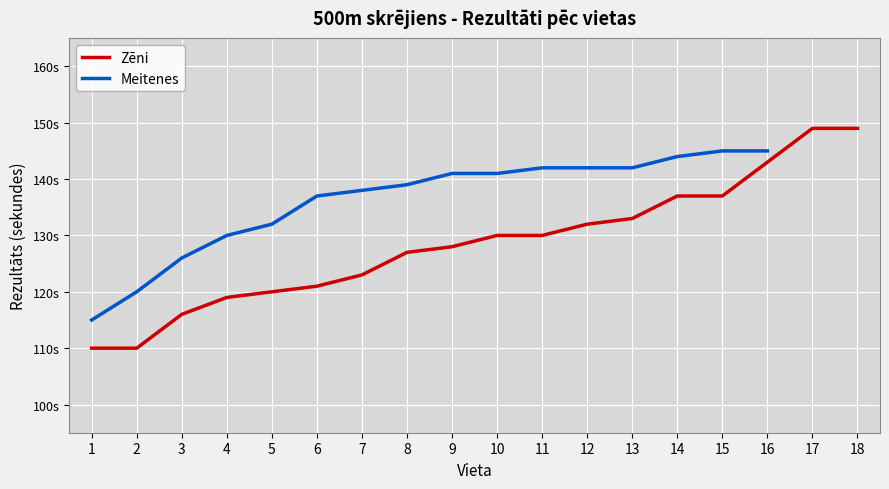

How many data points does each series have?

18